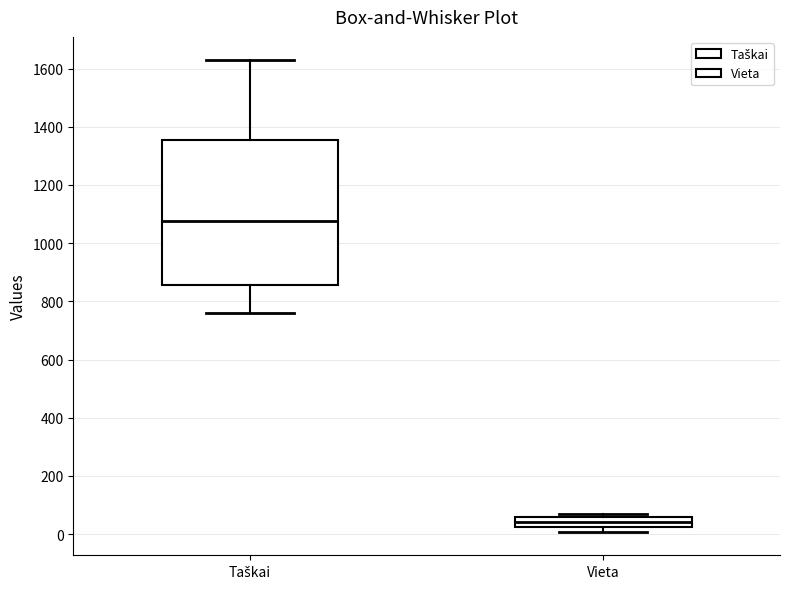

Where does the median line of the box for Vieta sit on the y-axis? The values are not printed on the chart, so give them approximately, as read against the axis.

40